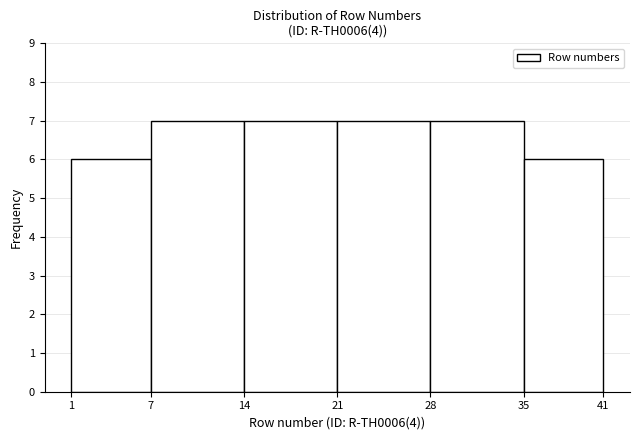

Reading left to right, transcribe this chart: for each bar, give the range it covers on the x-axis and its height. The values are not printed on the chart, so give them approximately, as read against the axis.

1 to 7: 6
7 to 14: 7
14 to 21: 7
21 to 28: 7
28 to 35: 7
35 to 41: 6